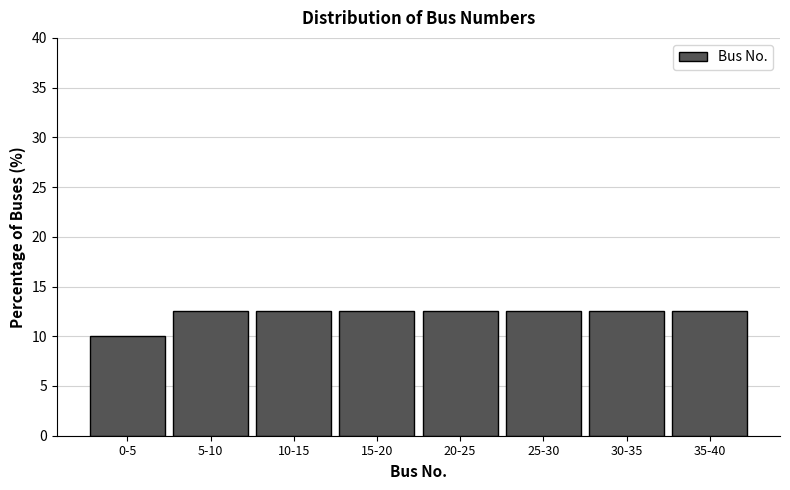

Reading left to right, transcribe all the data shown in this chart.

10.0	12.5	12.5	12.5	12.5	12.5	12.5	12.5